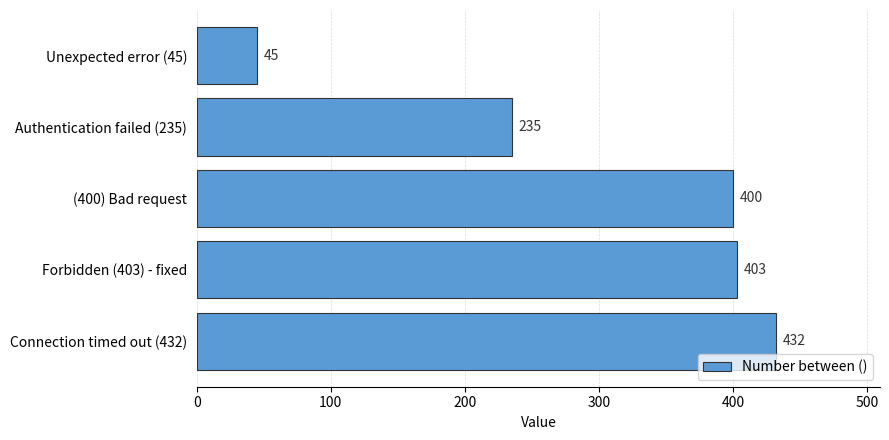

At which category does the chart reach its peak across all series?

Connection timed out (432)